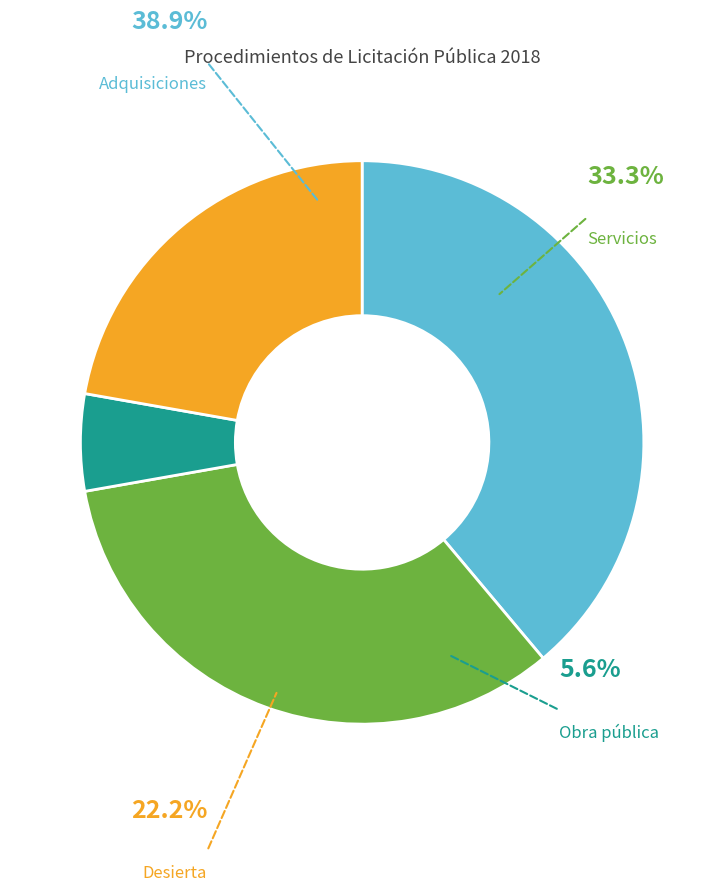

Rank the categories by value from highest to lowest.

Adquisiciones, Servicios, Desierta, Obra pública